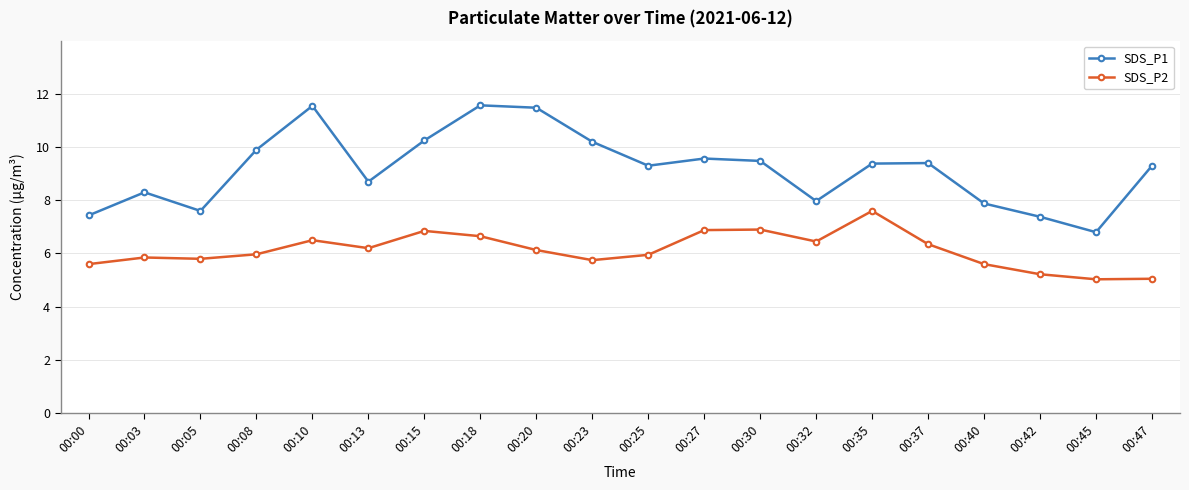

What is the average value of the SDS_P1 series?

9.2